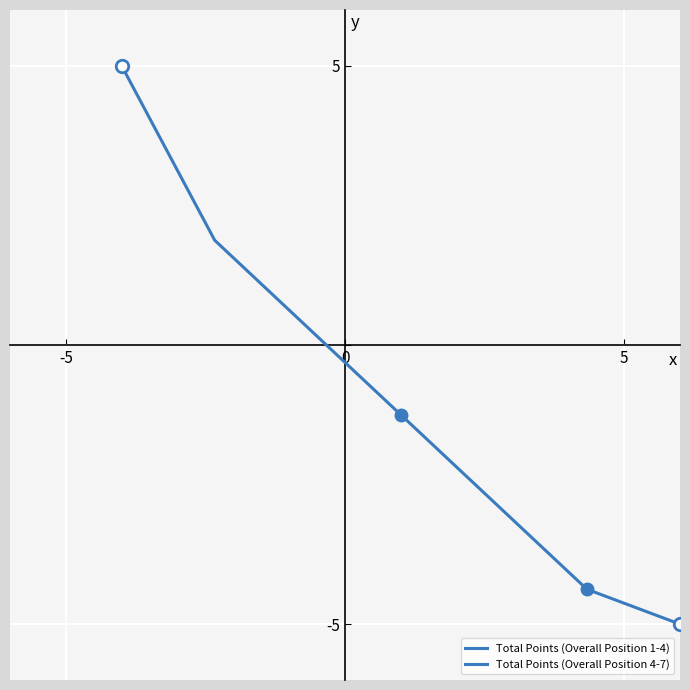

What are all the series names shown in the legend?

Total Points (Overall Position 1-4), Total Points (Overall Position 4-7)